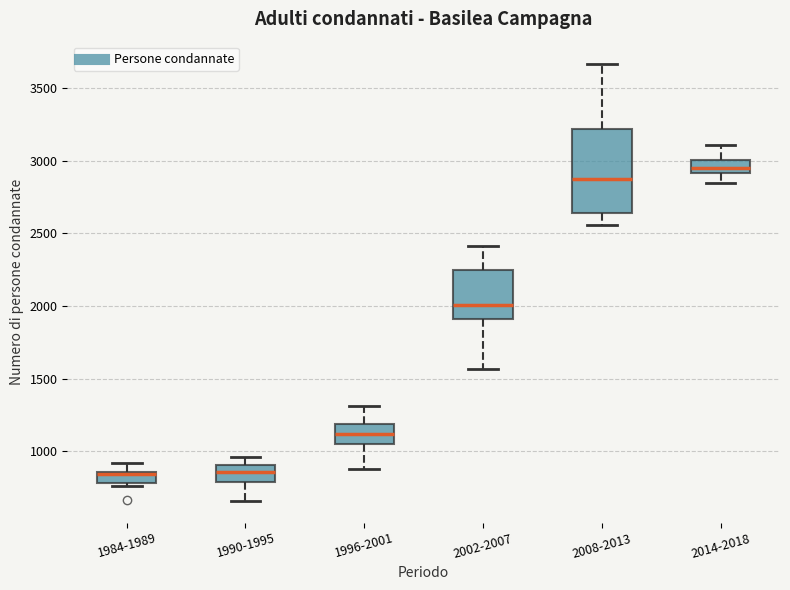

Where does the median line of the box for 2002-2007 sit on the y-axis? The values are not printed on the chart, so give them approximately, as read against the axis.

2000